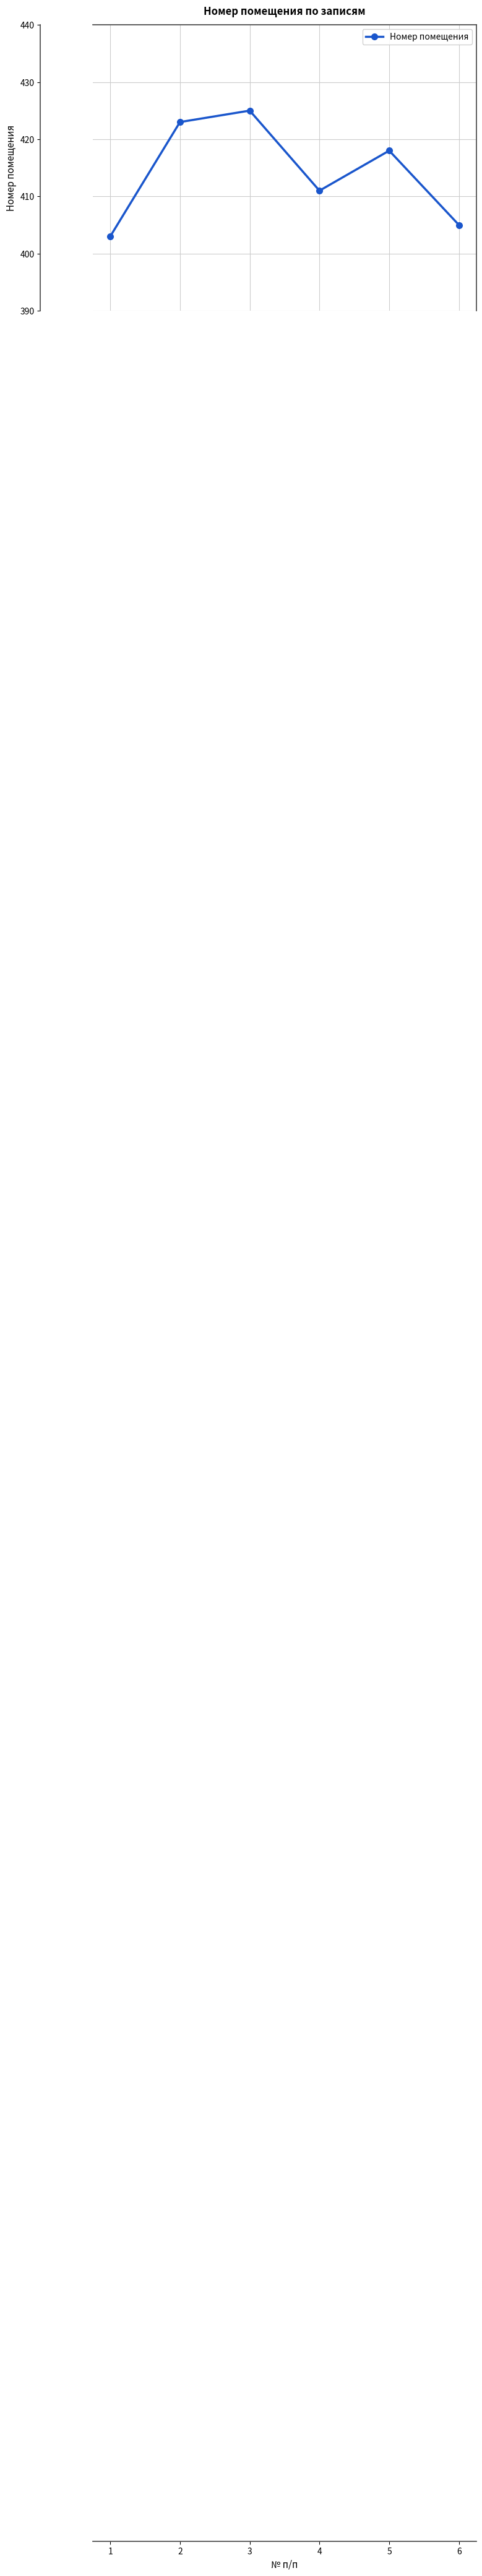

List the labels in order of value, largest first.

3, 2, 5, 4, 6, 1